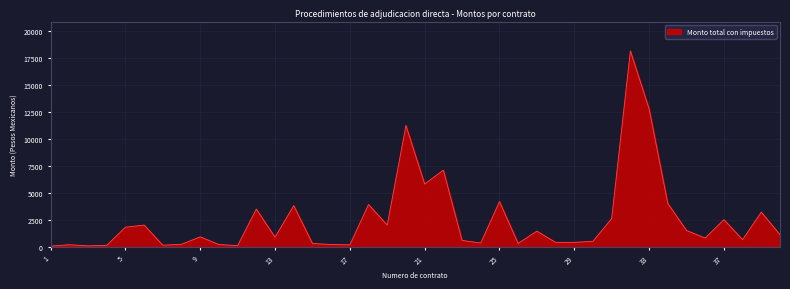

Count the number of data series in this chart.

1